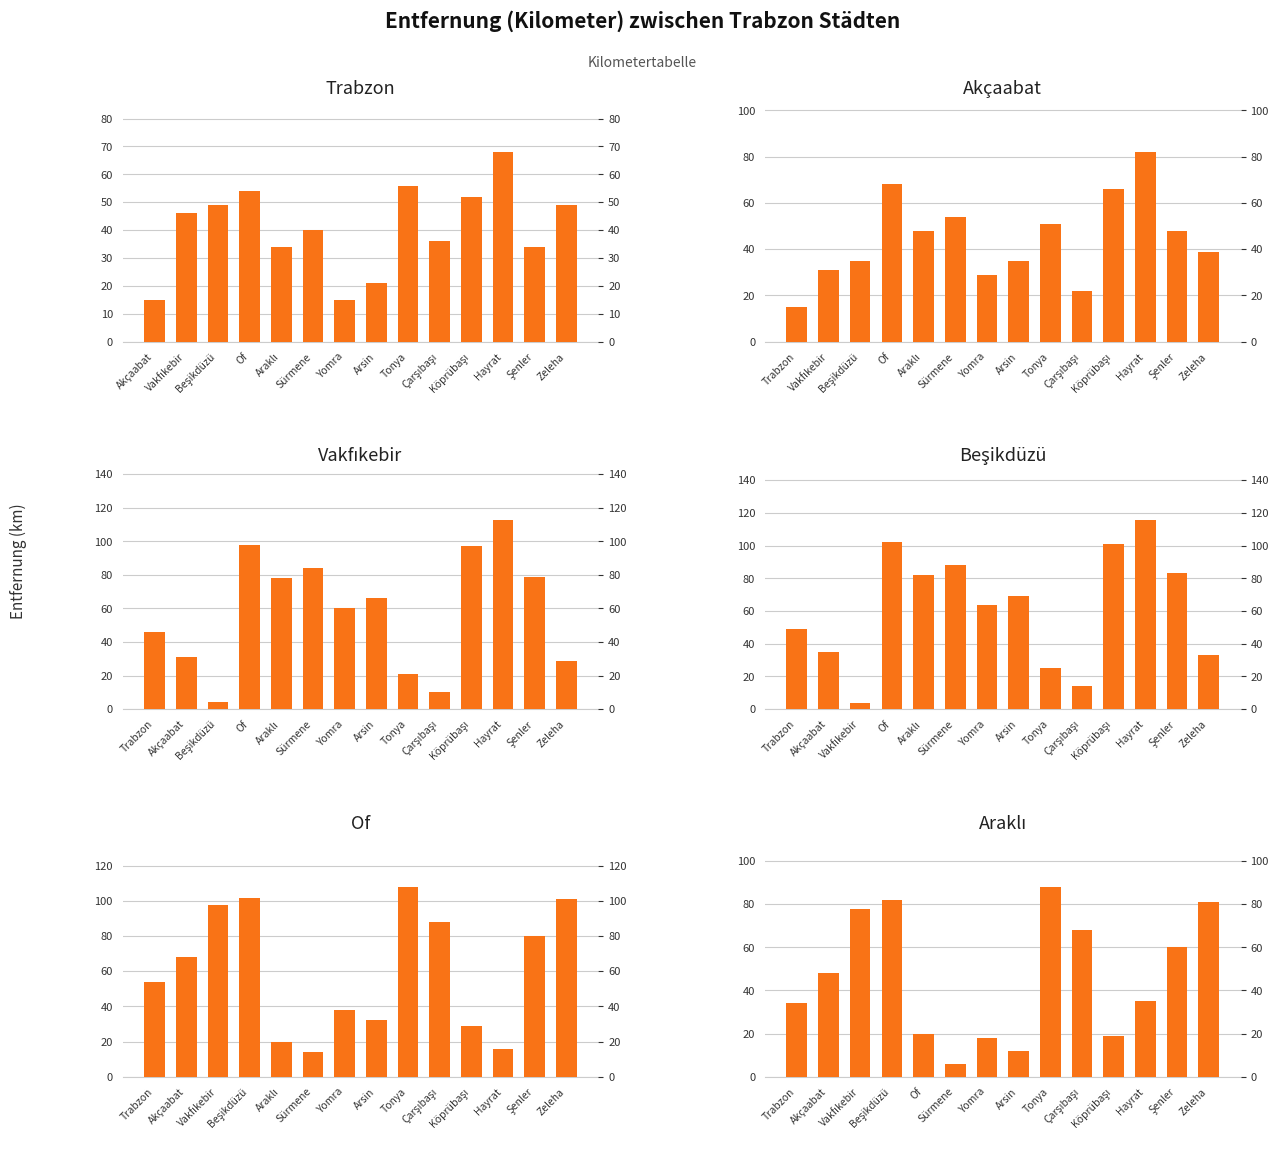

Does the chart contain any negative values?

No